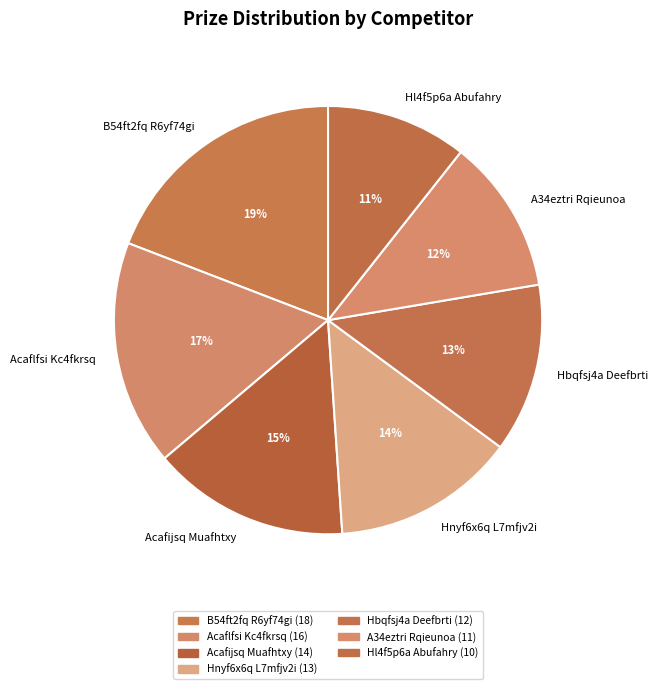

What is the ratio of the value at Hl4f5p6a Abufahry to the value at B54ft2fq R6yf74gi?

0.6